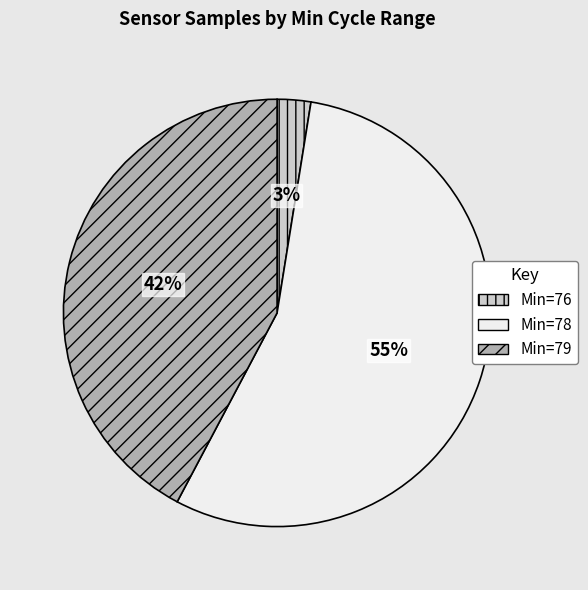

Which category has the smallest portion of the pie?

Min=76